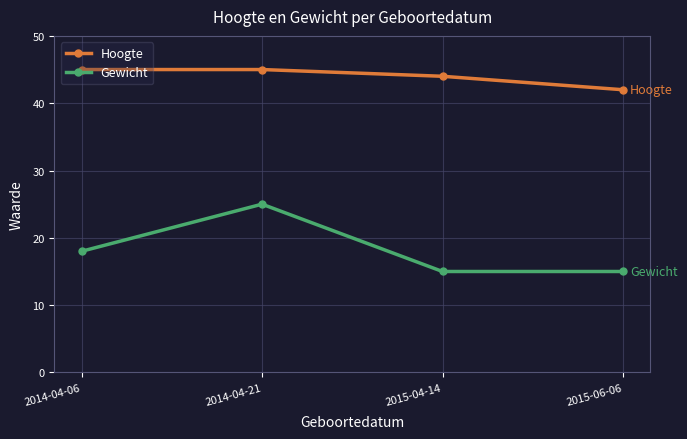

Is it true that Hoogte equals 42 at 2015-06-06?

True